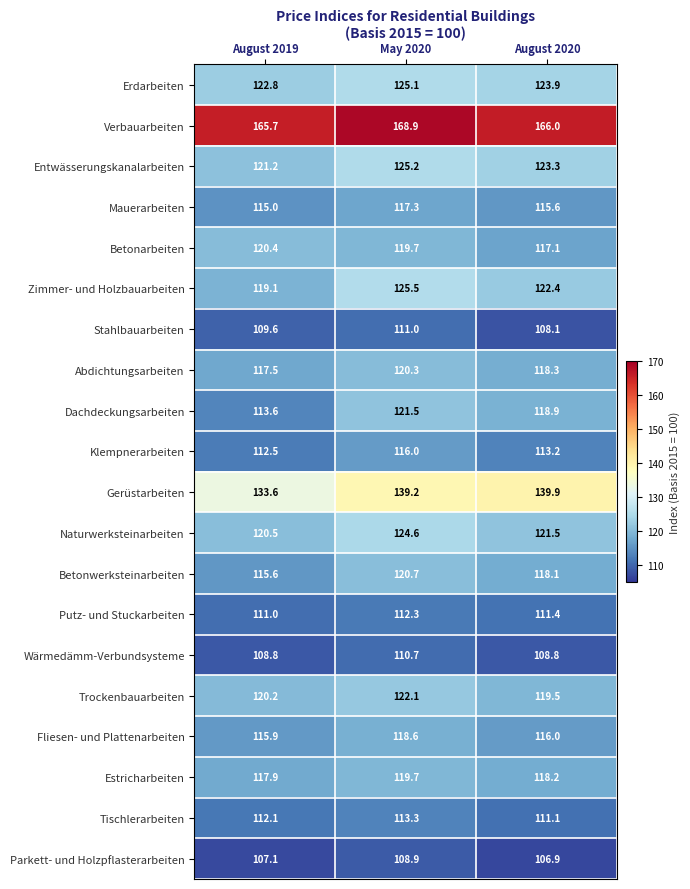

At which category is the sum across all series the highest?

May 2020